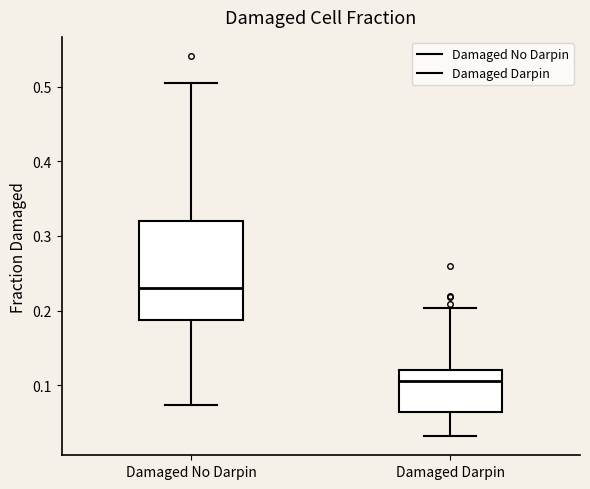

Which box has the highest median line?

Damaged No Darpin